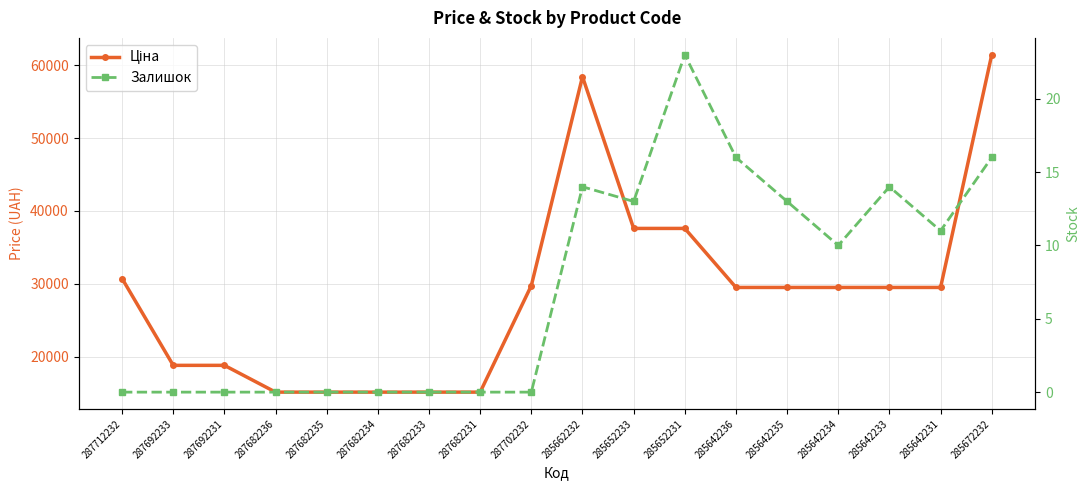

What is the label of the 9th point from the right?

285662232